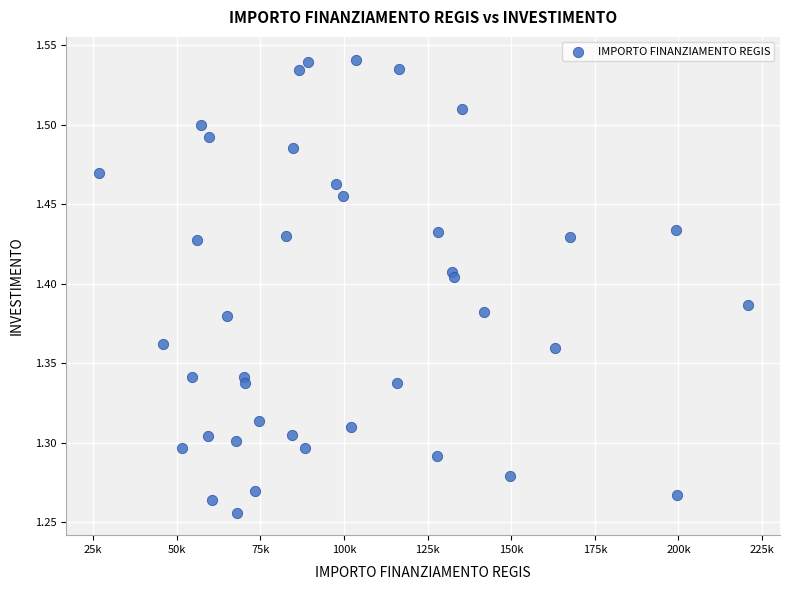

What is the range of Y values (max minus min)?

0.3